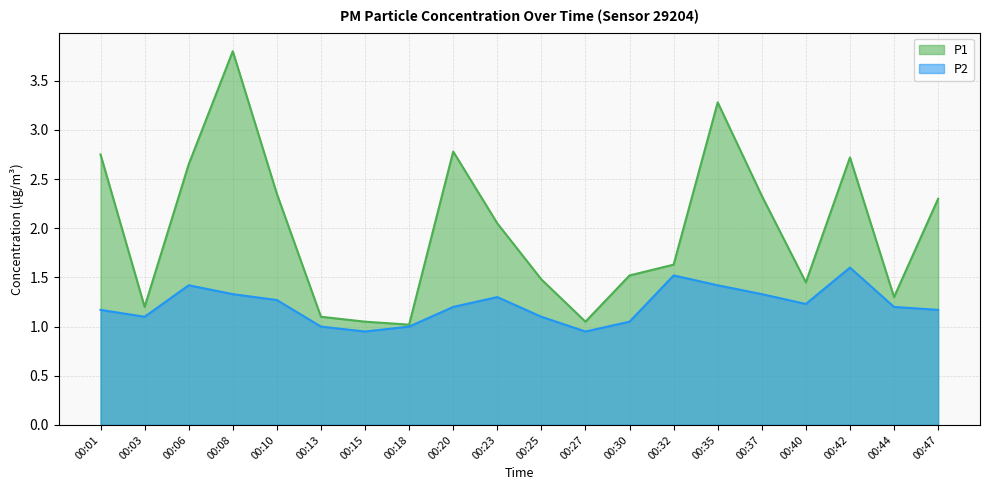

True or false: P2 and P1 cross at least once.

False